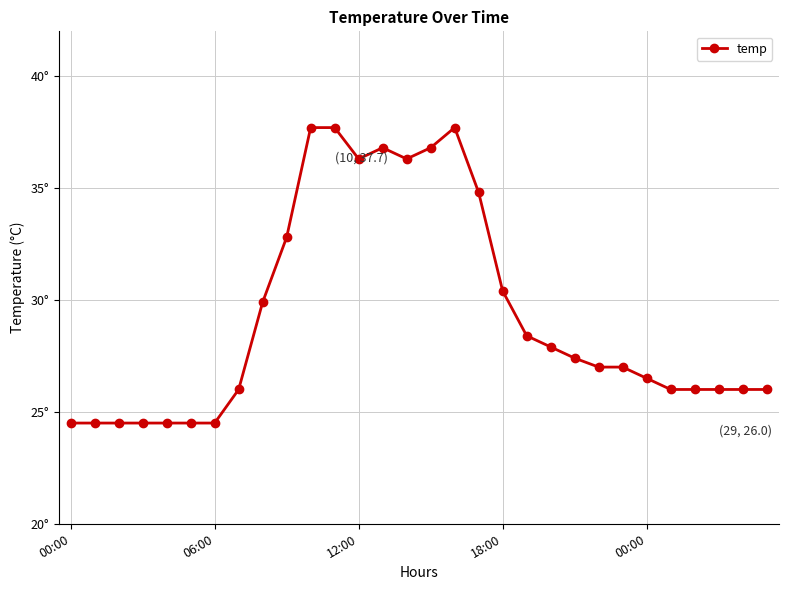

Reading right to left, extract all data points from this chart.

26.0	26.0	26.0	26.0	26.0	26.5	27.0	27.0	27.4	27.9	28.4	30.4	34.8	37.7	36.8	36.3	36.8	36.3	37.7	37.7	32.8	29.9	26.0	24.5	24.5	24.5	24.5	24.5	24.5	24.5